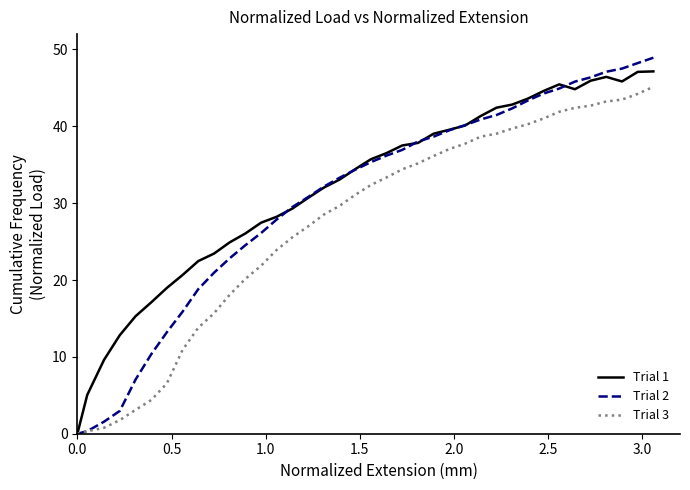

What is the maximum value for Trial 1?

47.1